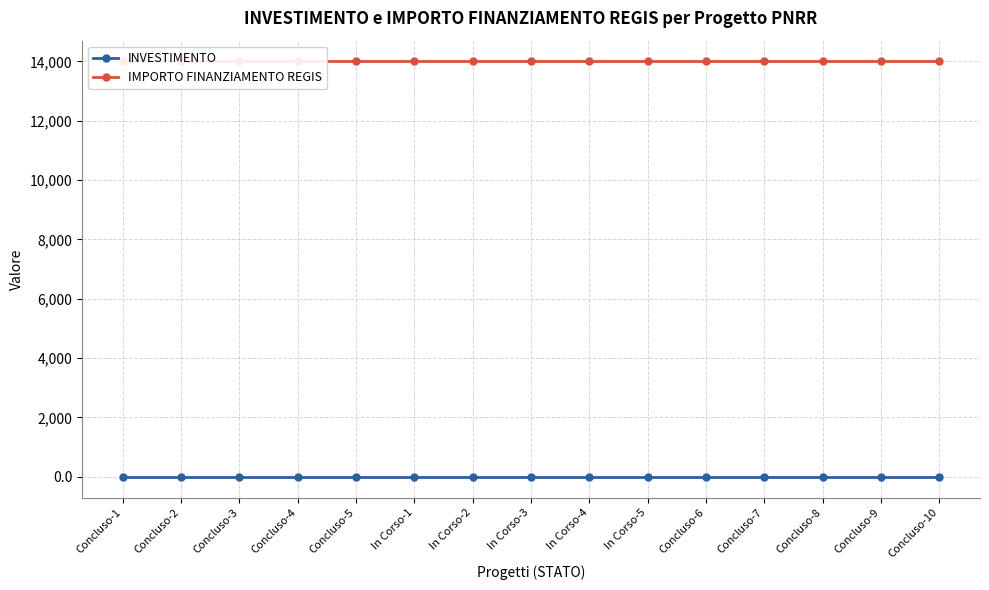

What is the label of the 10th point from the right?

In Corso-1